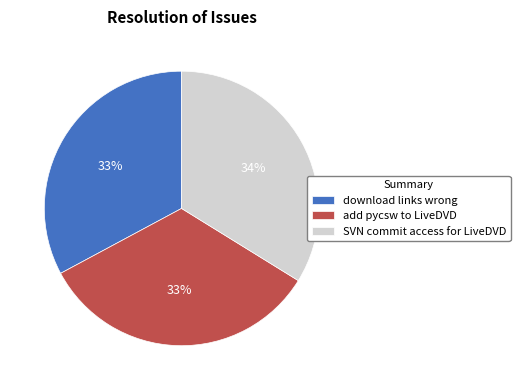

To the nearest percent, what is the combined percentage of SVN commit access for LiveDVD and download links wrong?

67%